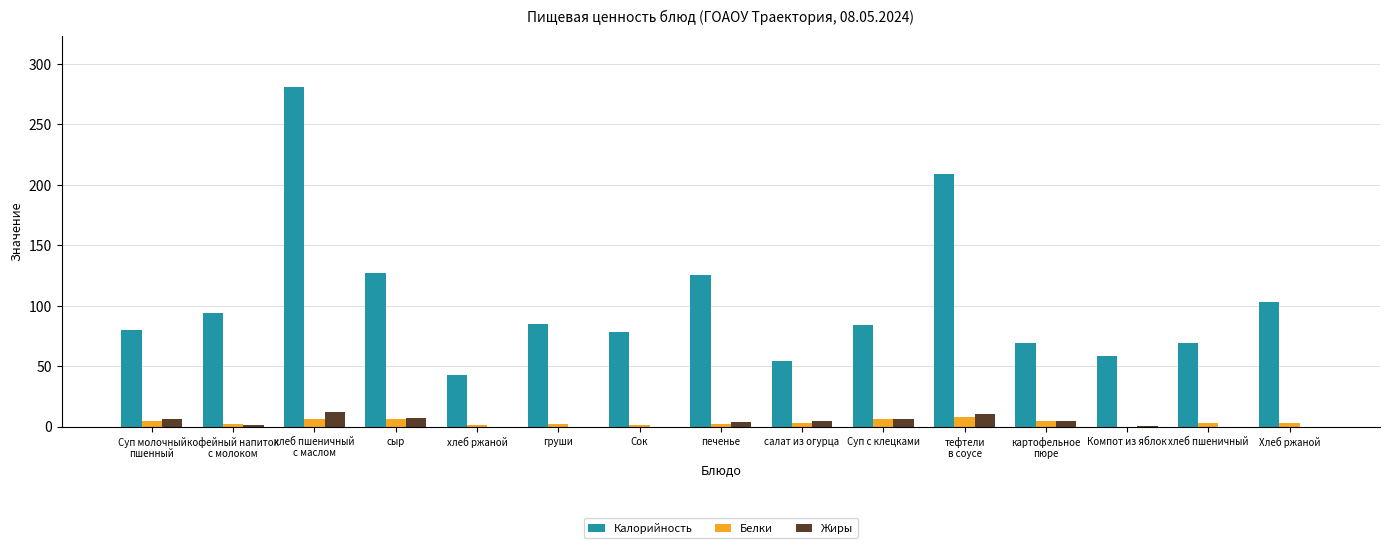

Where does the Жиры series first go above 4?

Суп молочный
пшенный